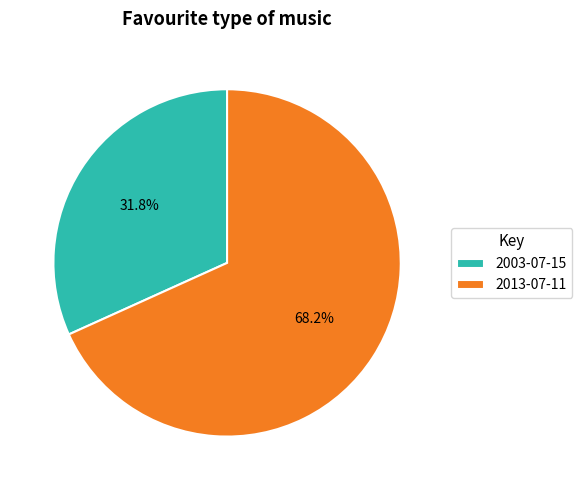

How many slices are in this pie chart?

2